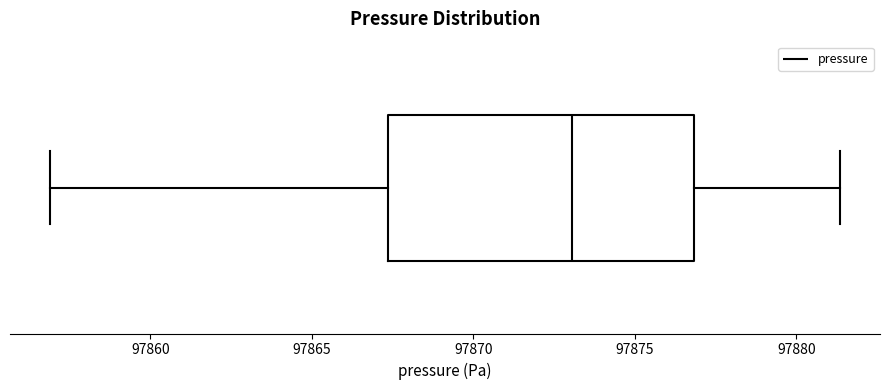

Where does the right whisker of the box end on the x-axis? The values are not printed on the chart, so give them approximately, as read against the axis.

97881.5